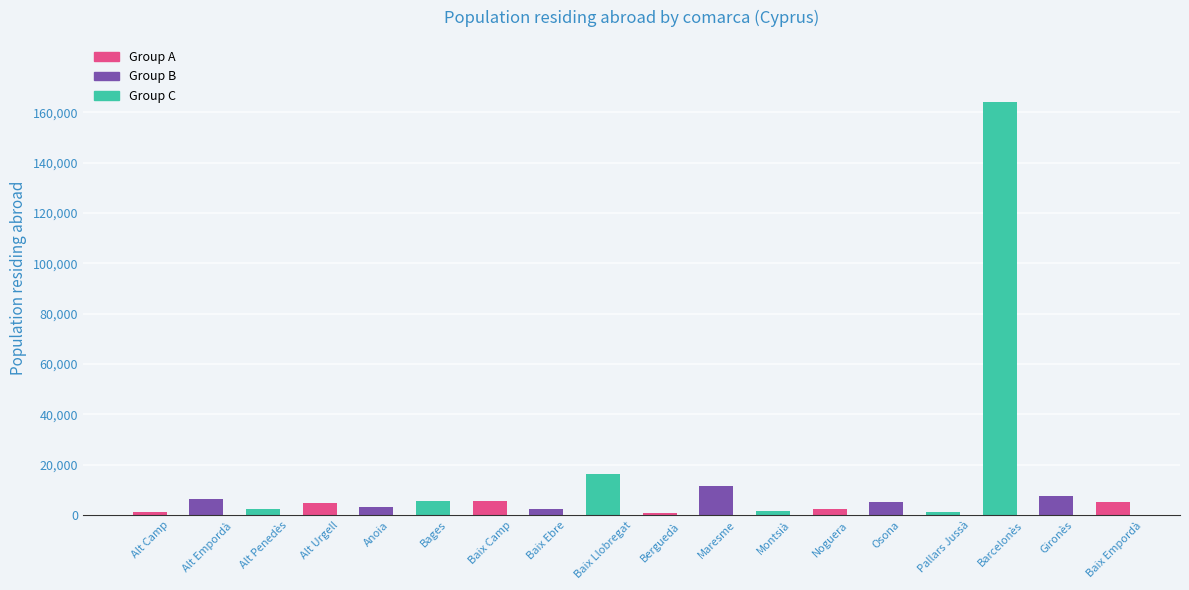

What is the ratio of the value at Baix Ebre to the value at Alt Empordà?

0.4